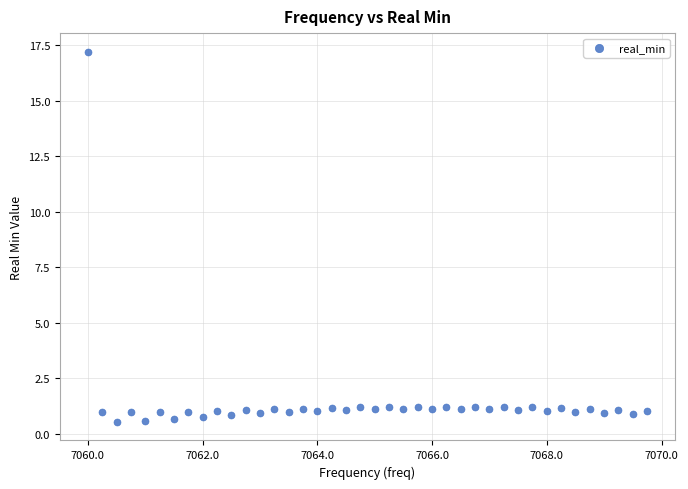

What is the range of X values (max minus min)?

9.8